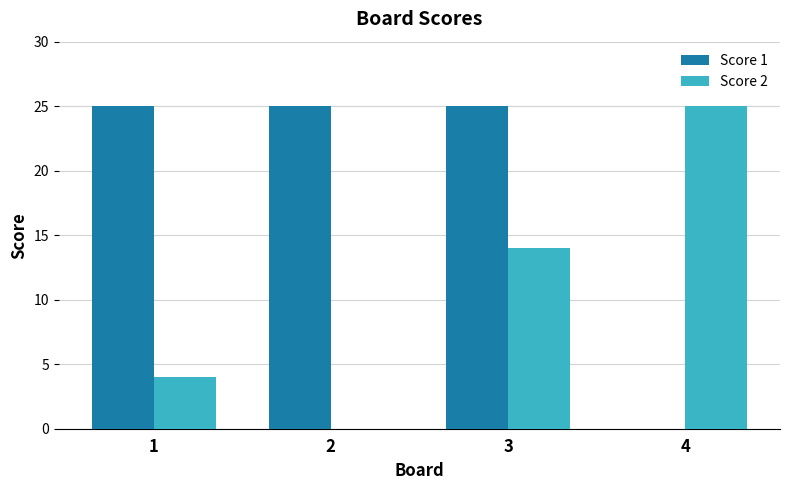

Which series changed the most between 1 and 3?

Score 2